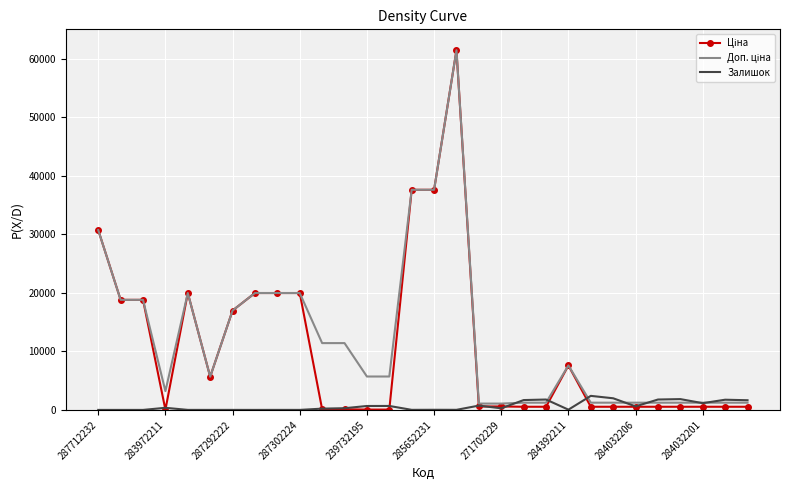

What is the greatest value displayed?

61434.3